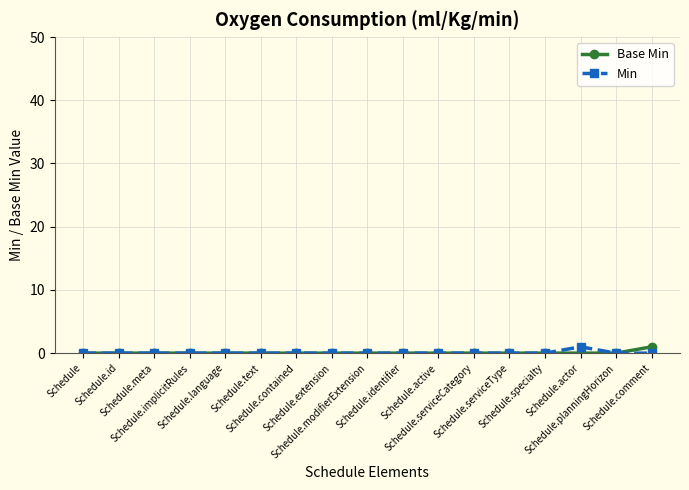

Is the value of Base Min at Schedule.comment greater than the value of Min at Schedule.identifier?

Yes